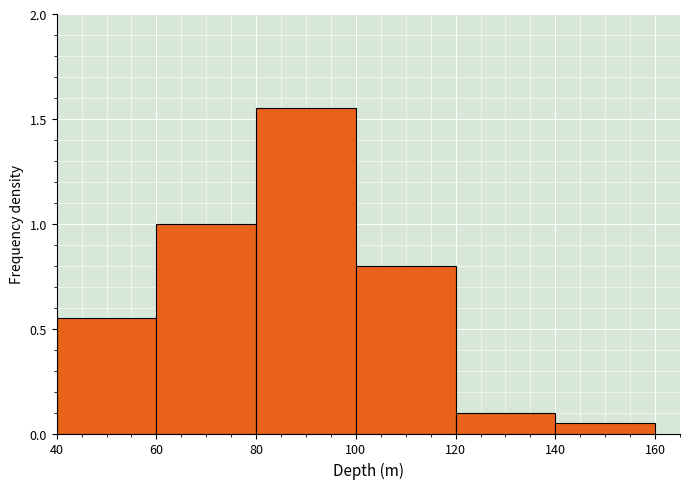

How tall is the bar that spans 40 to 60 on the x-axis? The values are not printed on the chart, so give them approximately, as read against the axis.

0.55